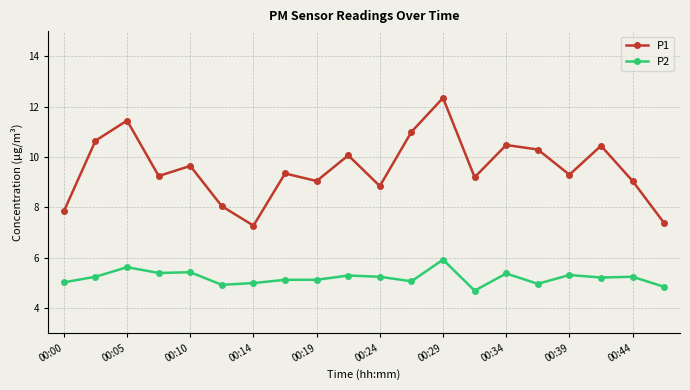

Rank the series by their maximum value, from lowest to highest.

P2, P1